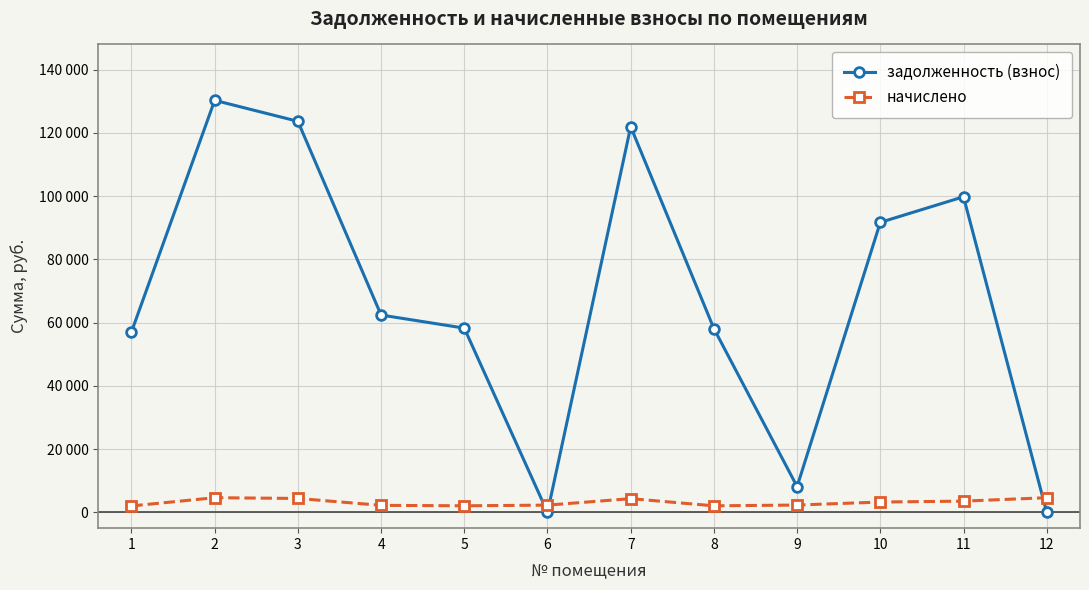

List the series in order of their peak value, highest first.

задолженность (взнос), начислено